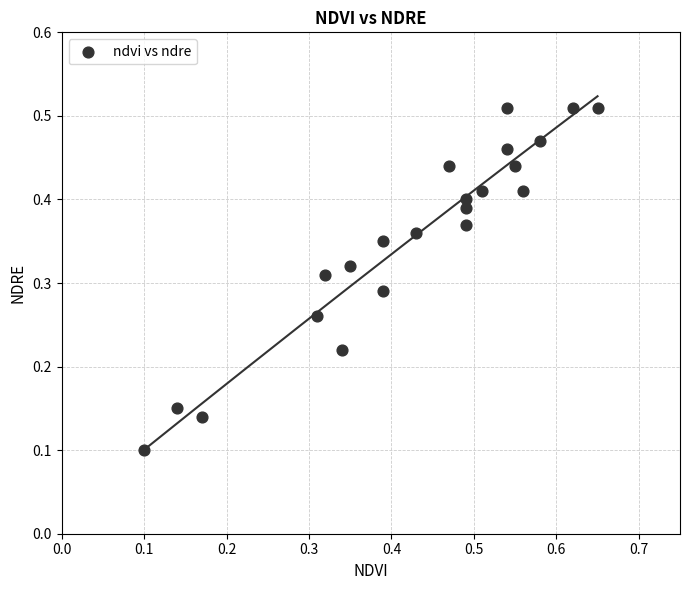

What is the range of X values (max minus min)?

0.6